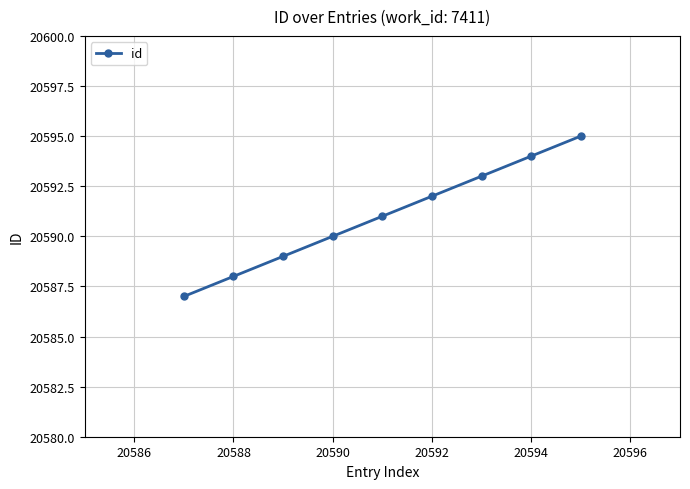

How many values are between 20589 and 20593?

5